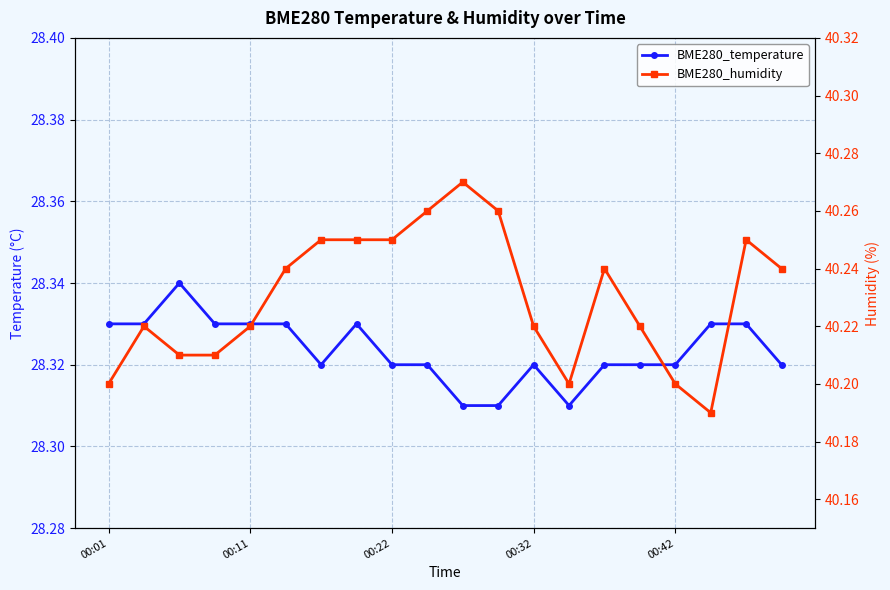

True or false: BME280_temperature and BME280_humidity intersect in this chart.

False